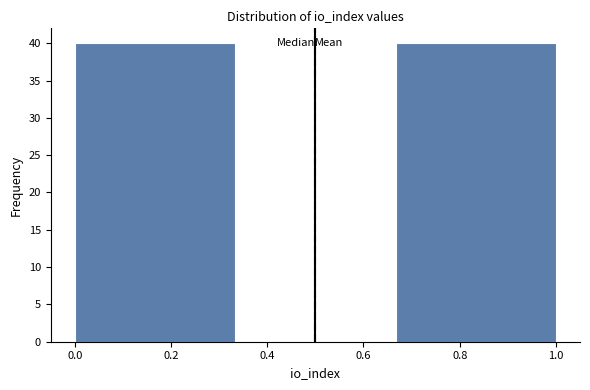

How tall is the bar that spans 0.66 to 1.00 on the x-axis? Neither the bar edges nor the heights are printed on the chart, so give them approximately, as read against the axes.

40